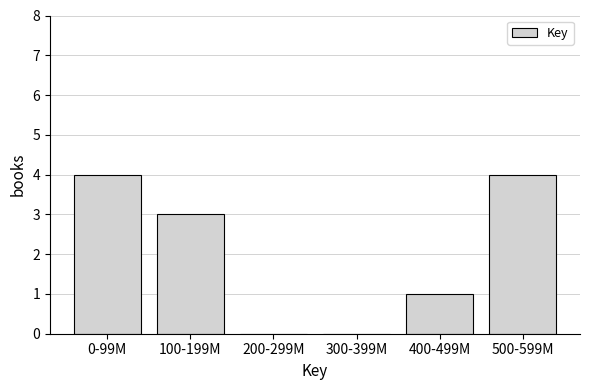

Reading right to left, list all the values displayed in this chart.

500-599M=4	400-499M=1	300-399M=0	200-299M=0	100-199M=3	0-99M=4